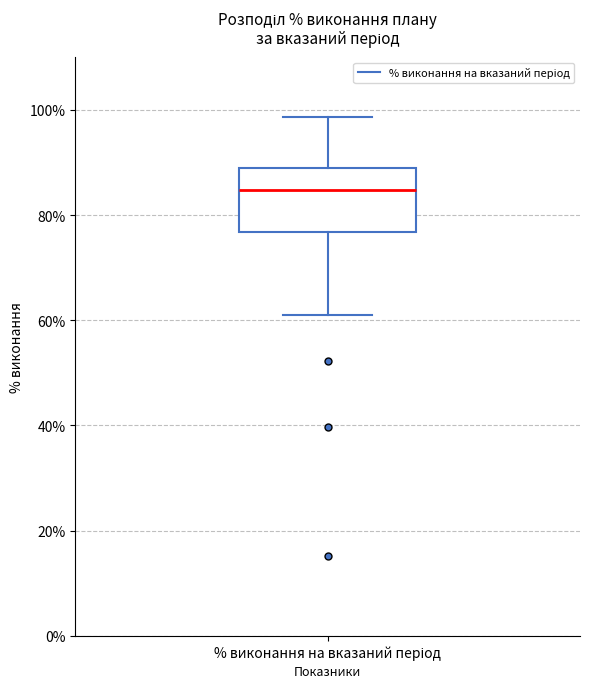

Read this box plot against the y-axis: the position of the median line, the range covered by the box, and the ends of both whiskers. The values are not printed on the chart, so give them approximately, as read against the axis.

median 84, box 76 to 88, whiskers 60 to 98